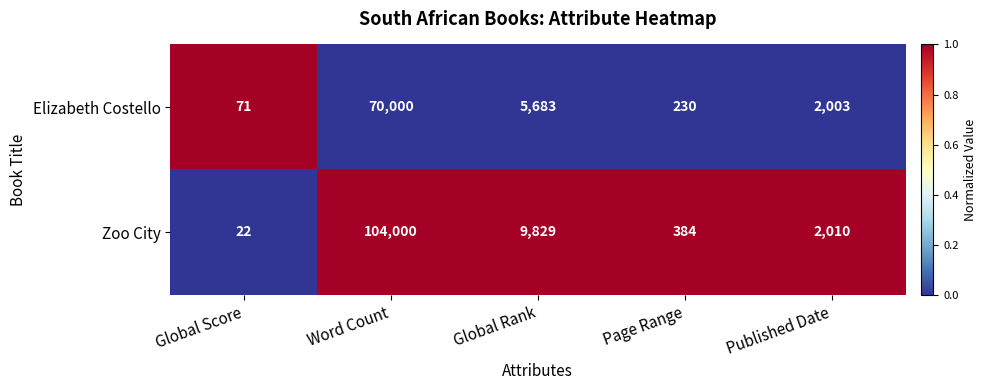

Rank the series at Global Rank from highest to lowest value.

Zoo City, Elizabeth Costello